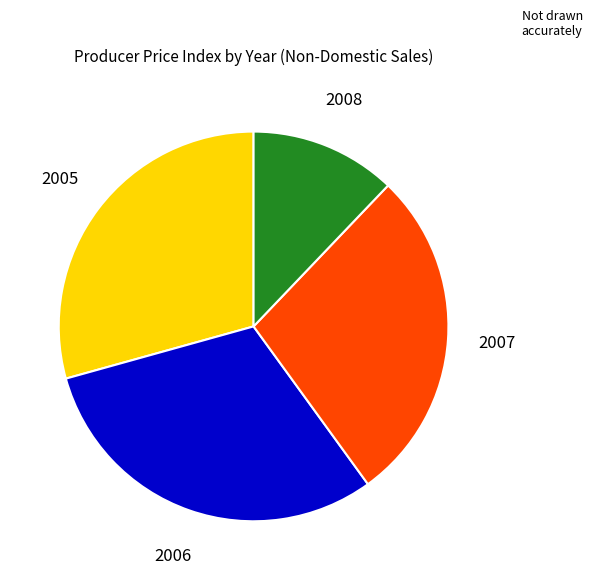

Is there any slice that represents more than half of the pie?

No